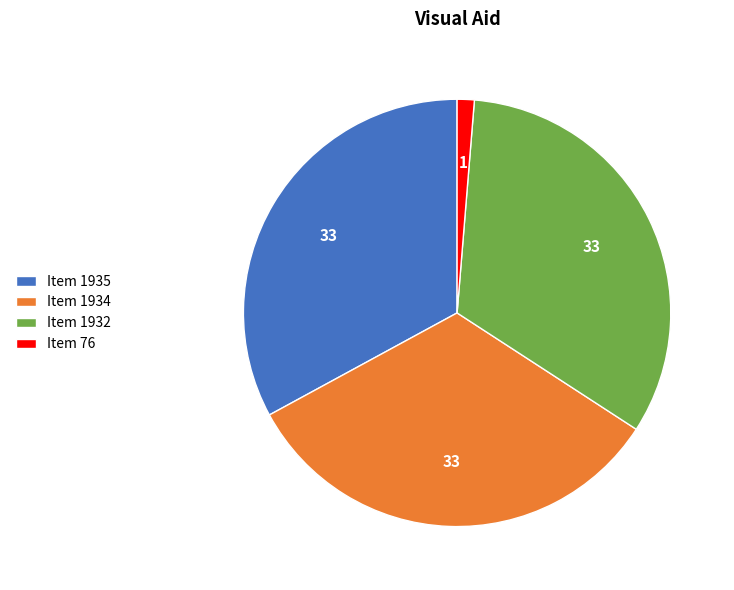

Approximately how many times larger is the value at Item 1935 compared to Item 76?

25.5